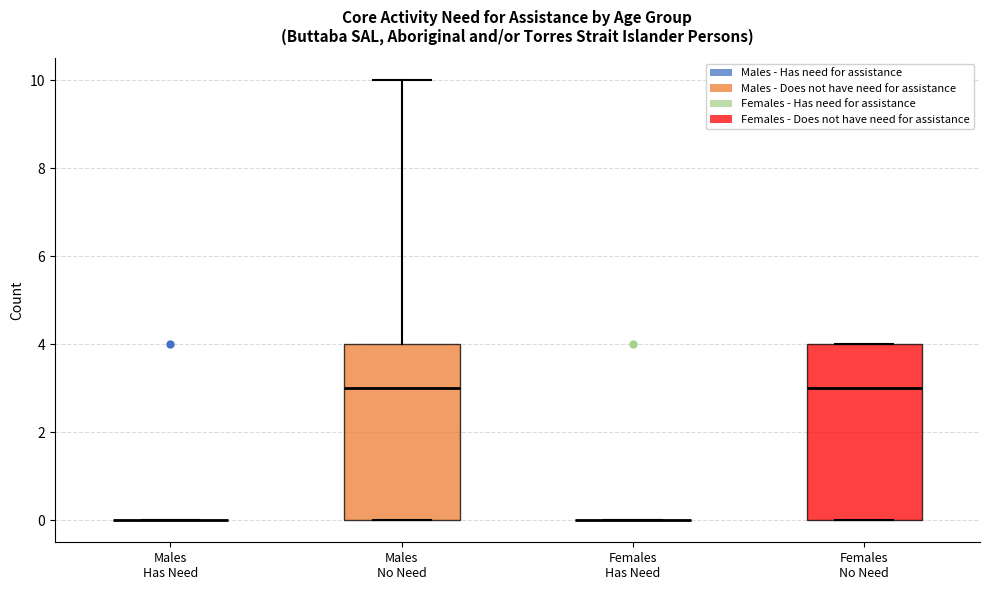

Reading left to right, read every box against the y-axis: the position of its median line, the range the box covers, and the ends of its whiskers. The values are not printed on the chart, so give them approximately, as read against the axis.

Males Has Need: box collapsed to a line at 0, whiskers 0 to 0
Males No Need: median 3, box 0 to 4, whiskers 0 to 10
Females Has Need: box collapsed to a line at 0, whiskers 0 to 0
Females No Need: median 3, box 0 to 4, whiskers 0 to 4